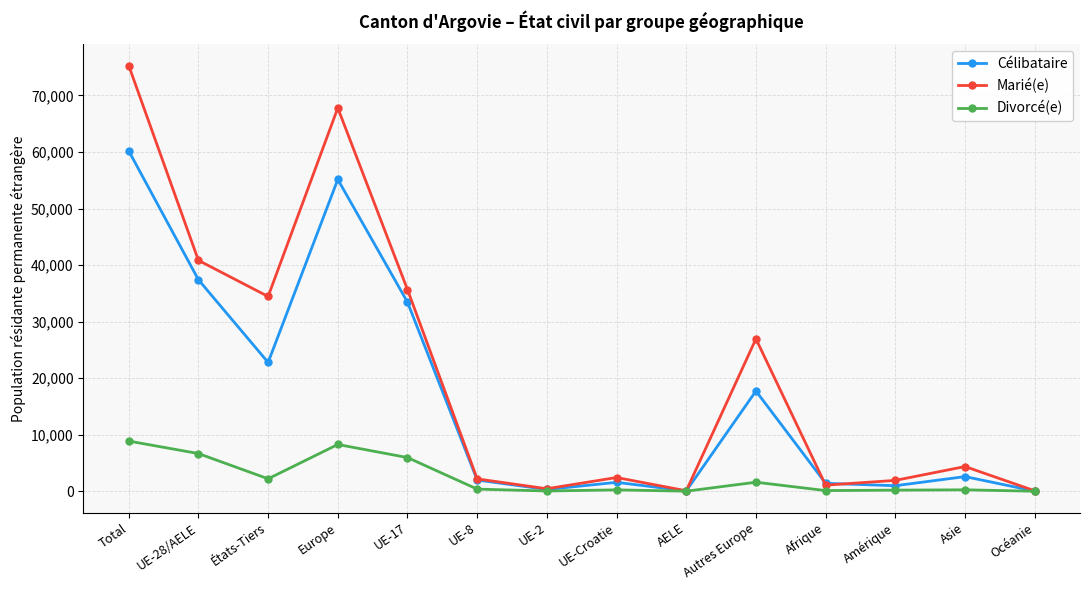

Which series changed the most between États-Tiers and Afrique?

Marié(e)